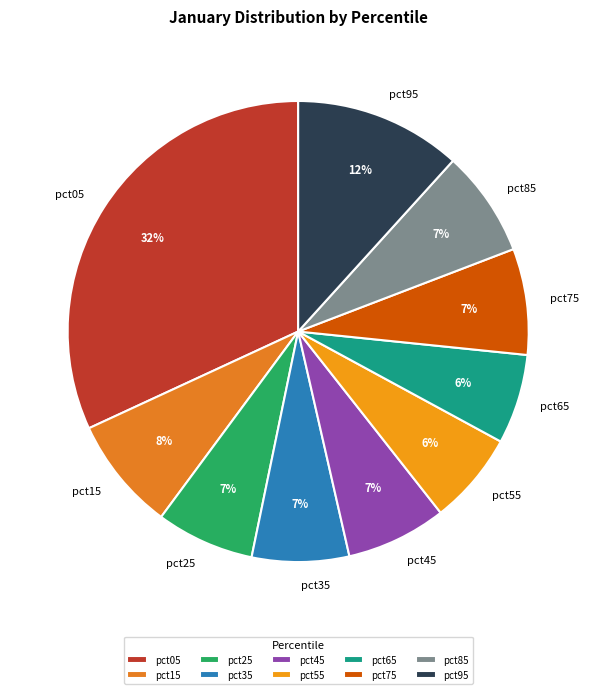

Is the sum of pct75 and pct55 greater than half?

No